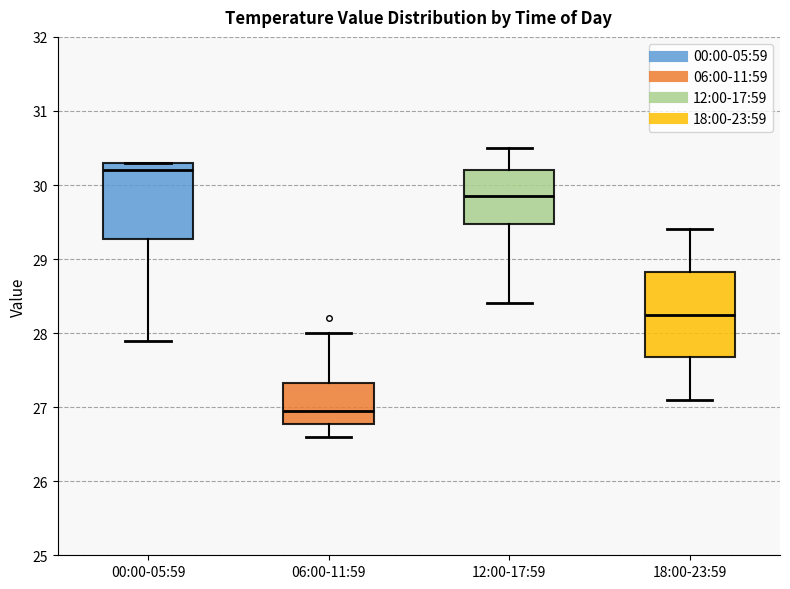

Which box has the highest median line?

00:00-05:59